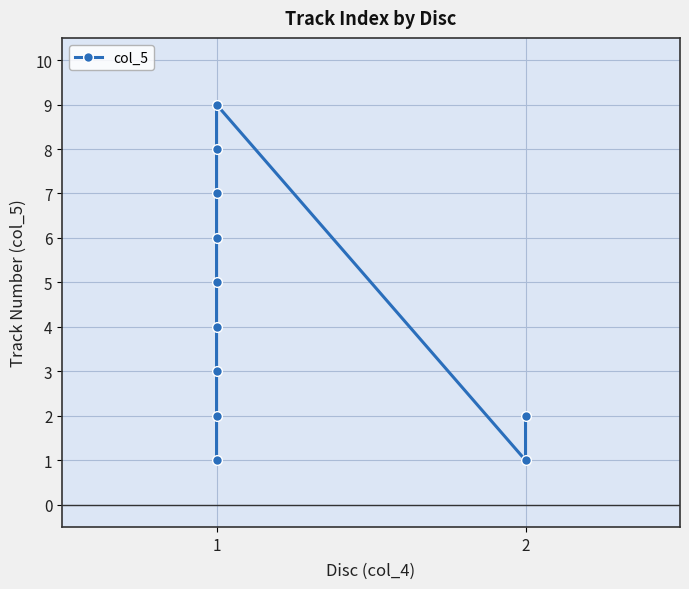

How many interior local peaks (higher than both neighbors) does the data have?

1